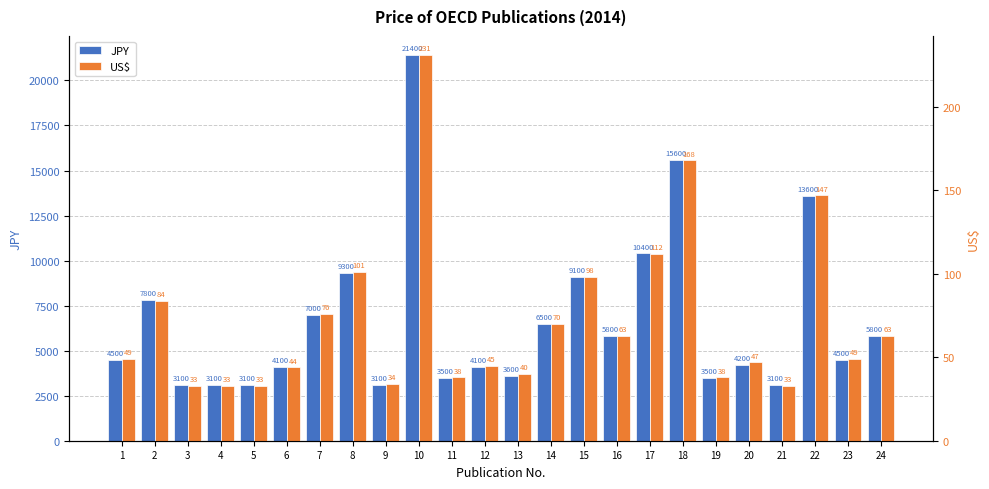

What is the difference between the maximum and minimum values in the US$ series?

198